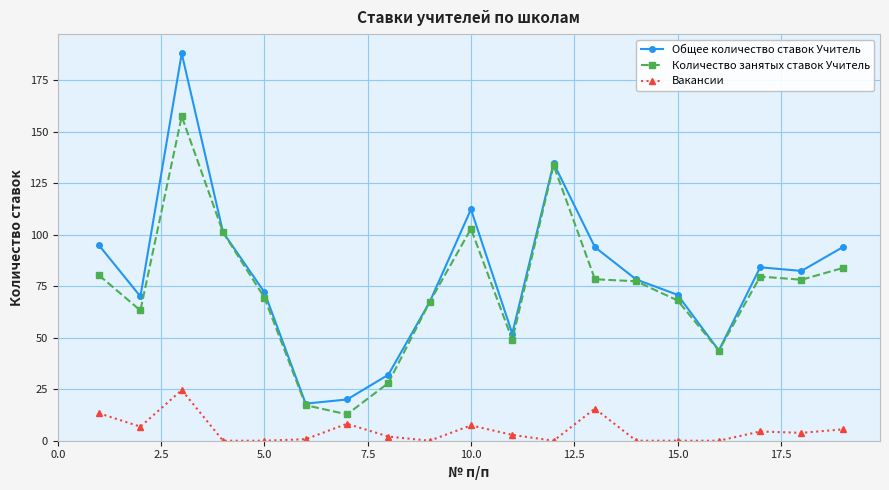

True or false: Вакансии and Количество занятых ставок Учитель cross at least once.

False